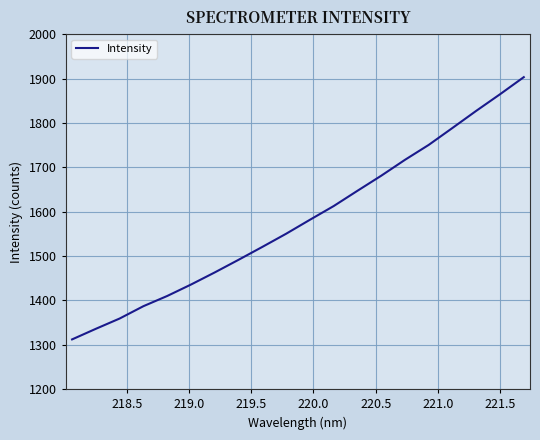

What is the difference between the maximum and second lowest values?

567.3